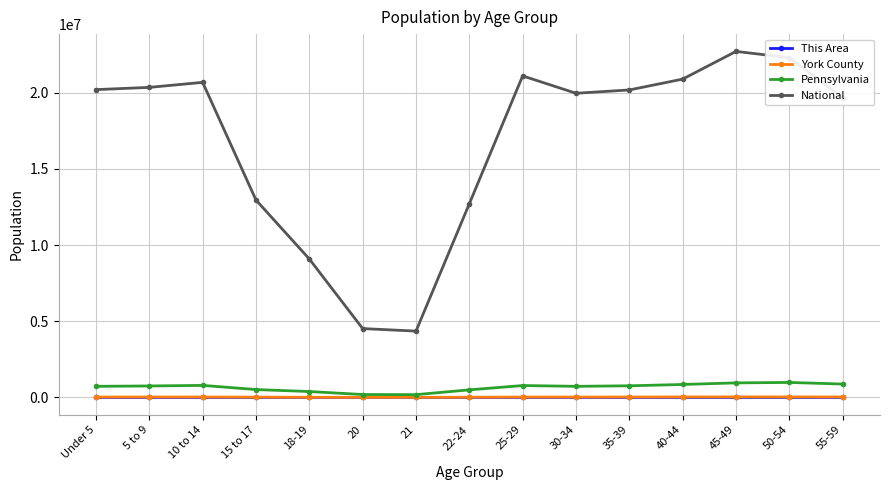

How many data points in This Area are less than 172?

7